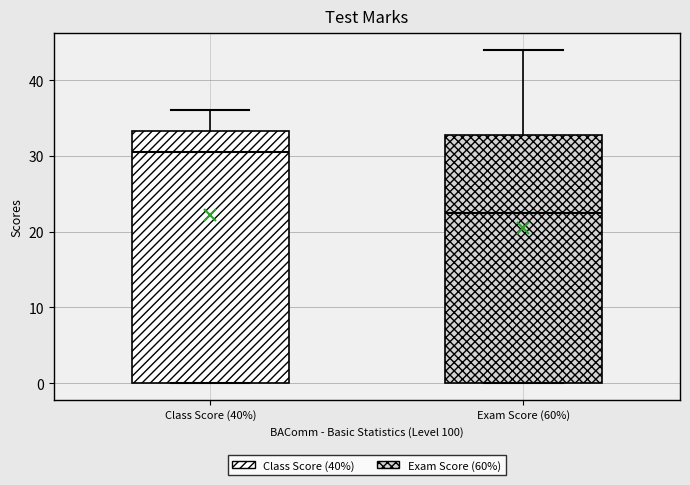

Which box's median line is the lowest?

Exam Score (60%)